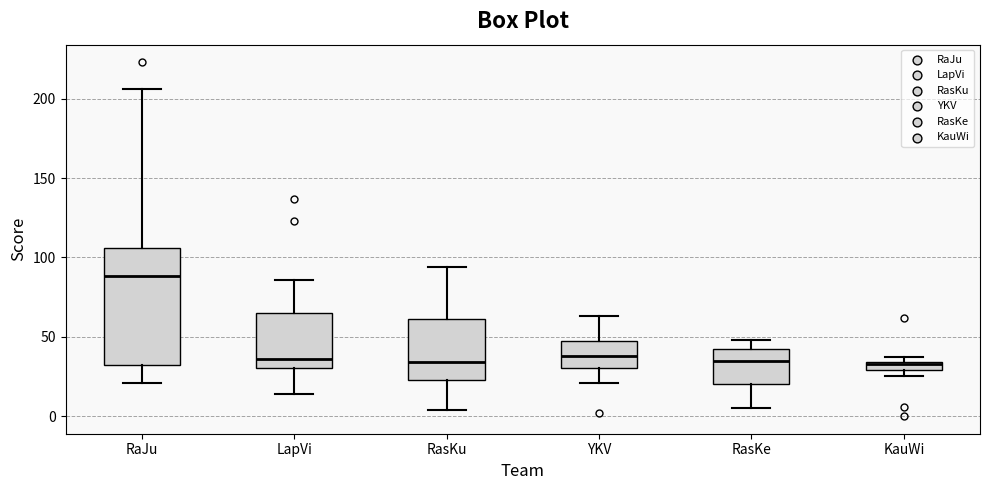

Which box's median line is the highest?

RaJu